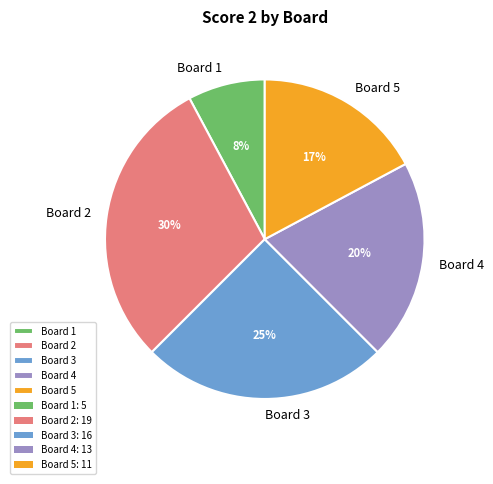

Is the sum of Board 3 and Board 4 greater than half?

No